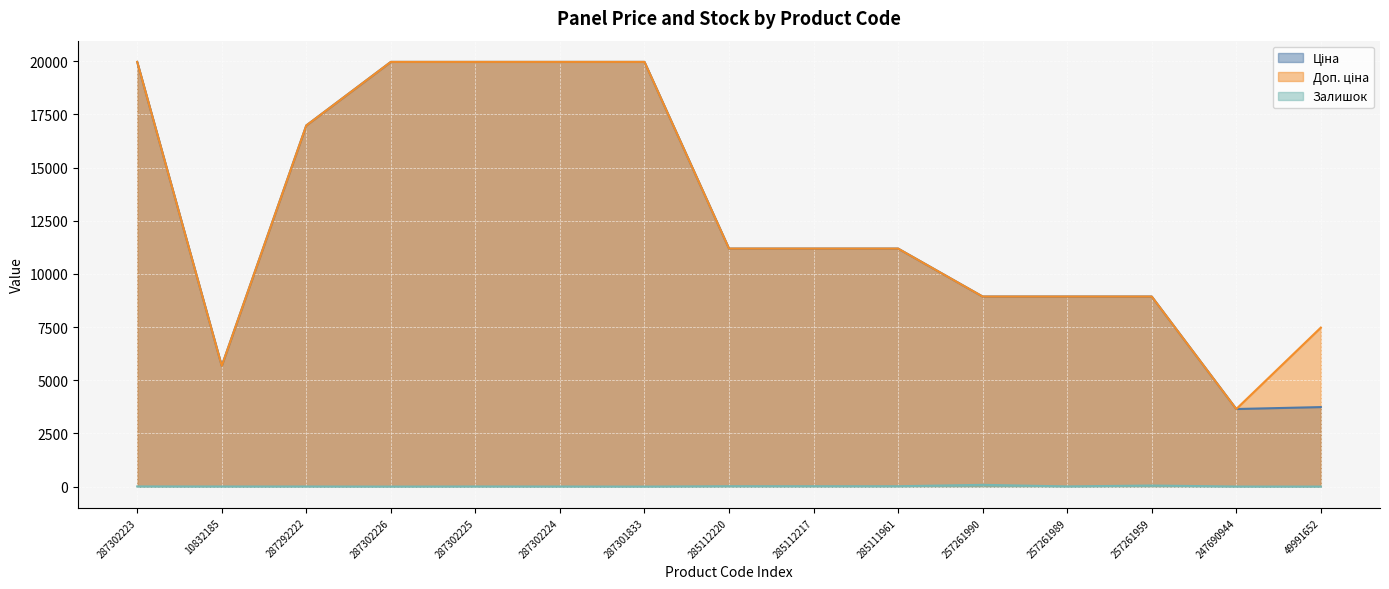

At which category does Ціна reach its first local valley?

10832185